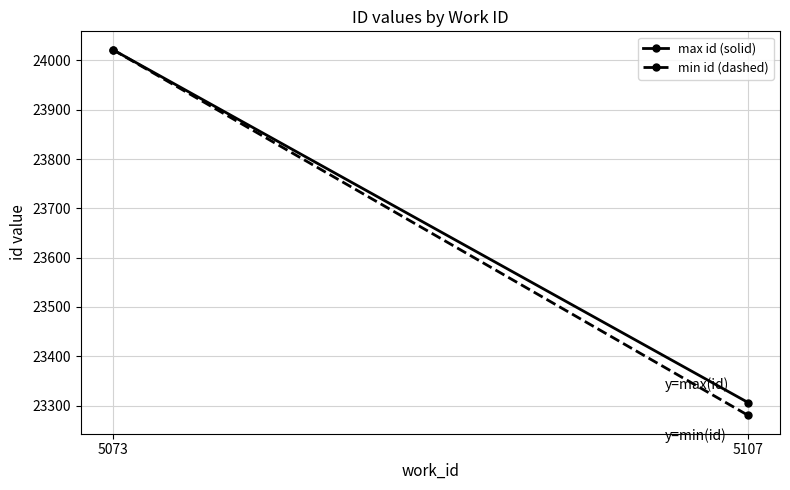

Read the max id (solid) value at 5073, to the nearest 100.

24000